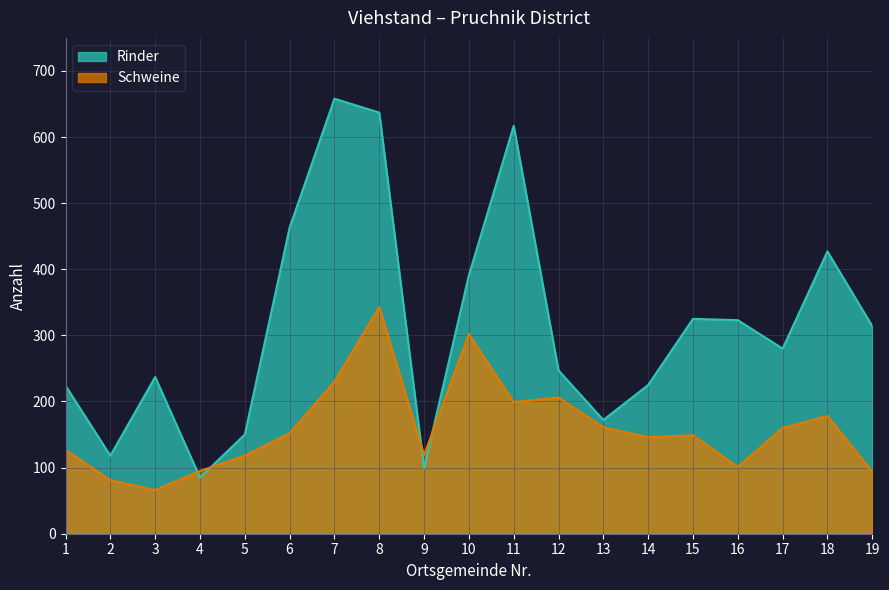

Between which two adjacent categories do Rinder and Schweine first intersect?

3 and 4